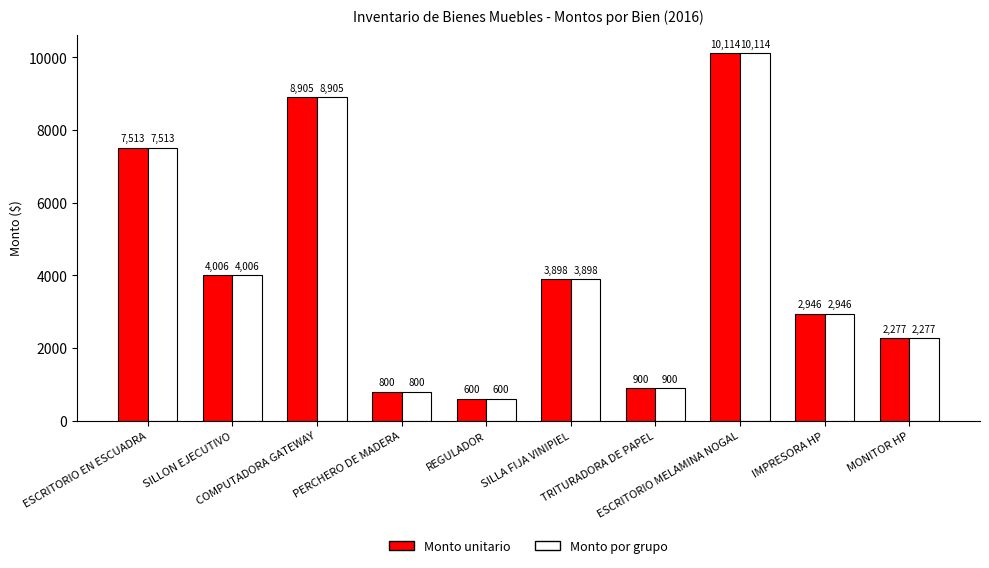

Which label corresponds to the largest value in the chart?

ESCRITORIO MELAMINA NOGAL